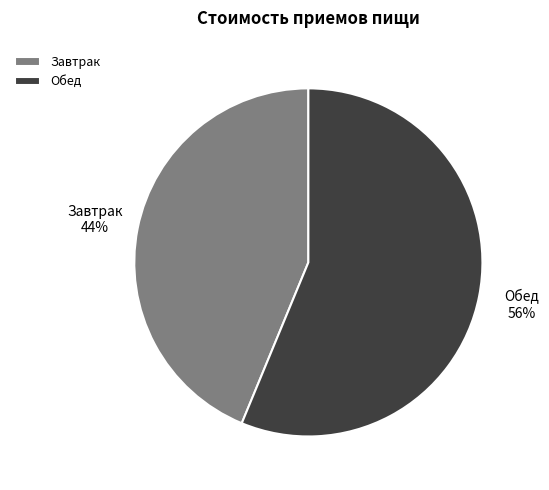

True or false: Обед accounts for 56% of the total.

True